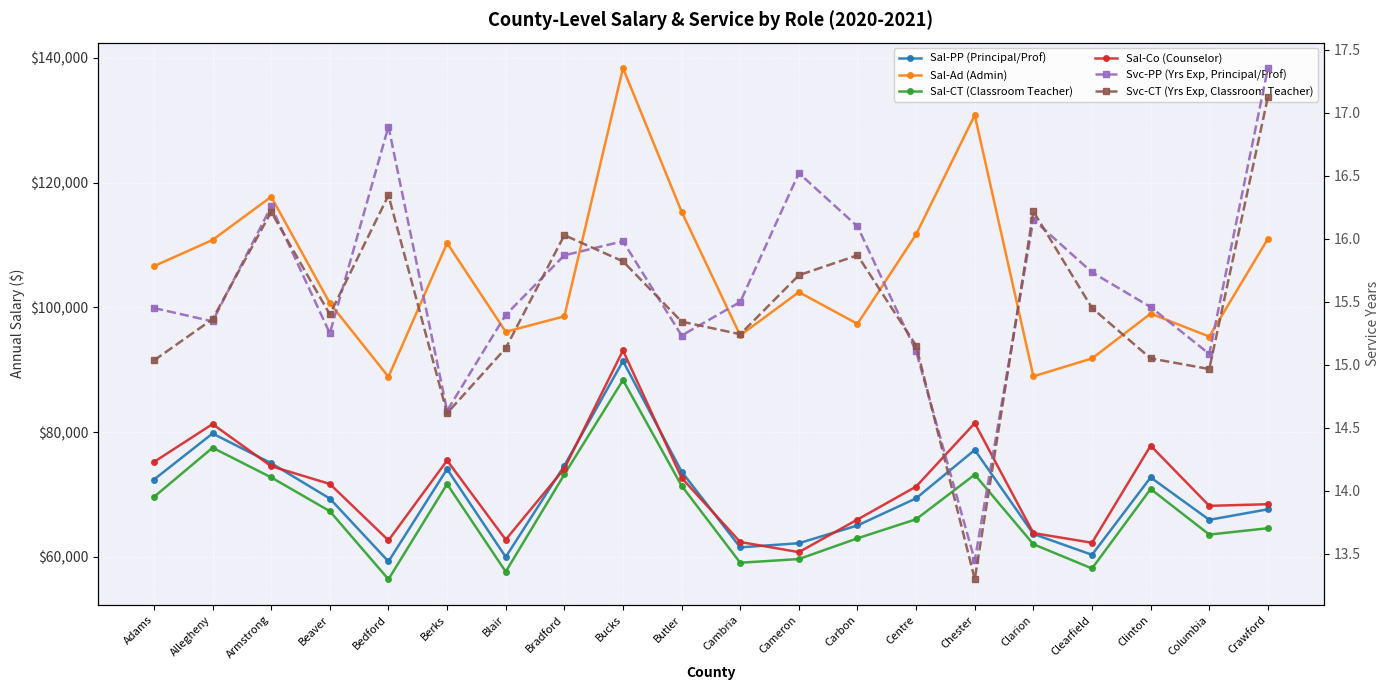

At which category does Sal-PP (Principal/Prof) reach its first local valley?

Bedford